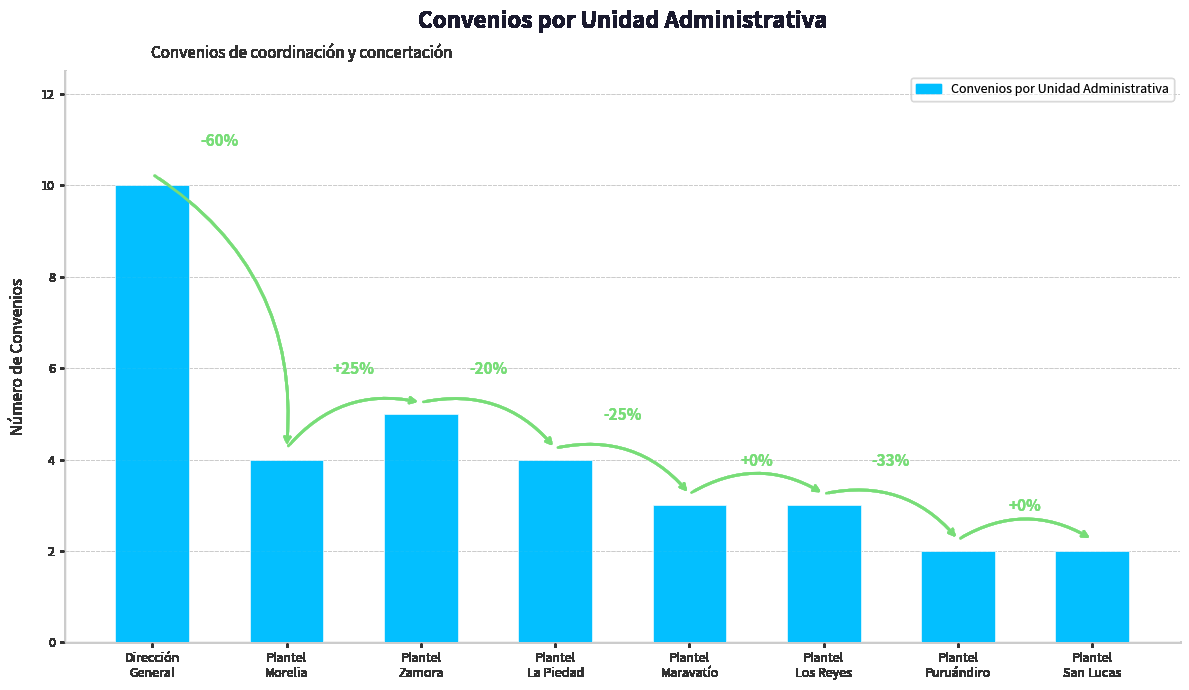

What is the difference between the maximum and second lowest values?

8